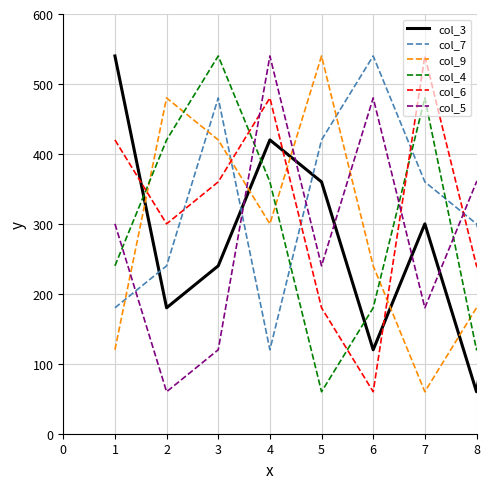

Which series ends up on top after the final intersection of col_4 and col_3?

col_3